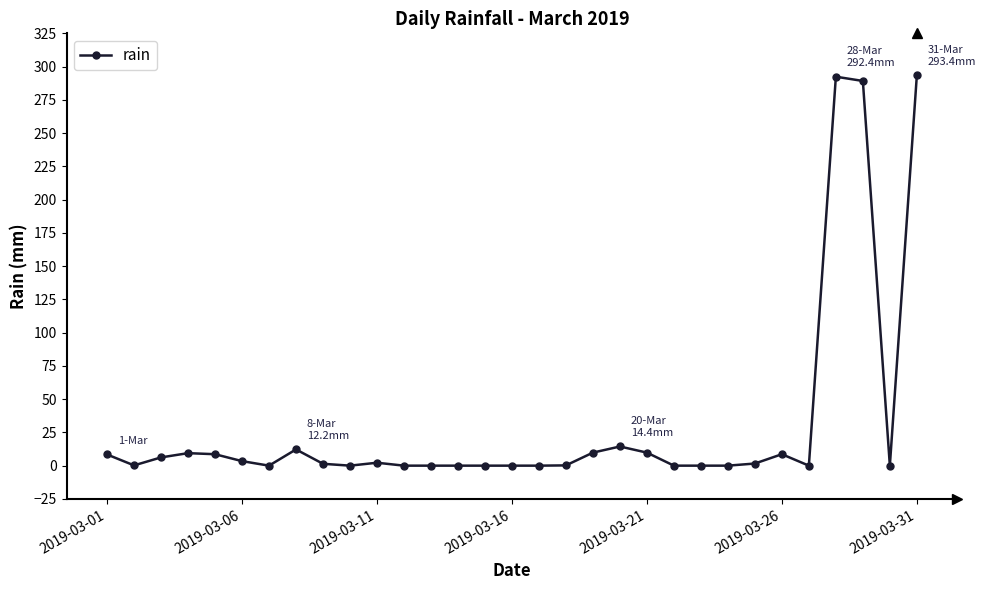

What is the maximum value shown in the chart?

293.4